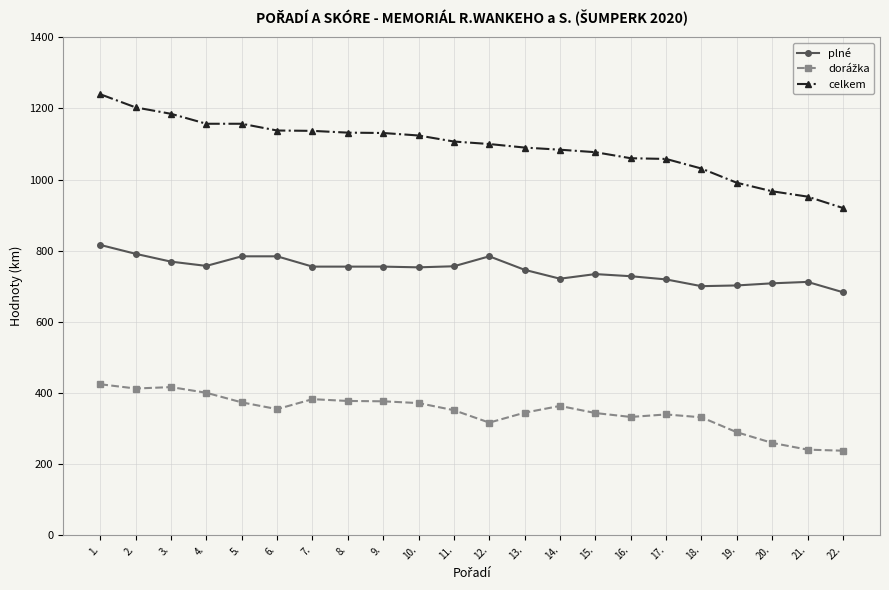

The value of plné at 17. is 719. True or false?

True